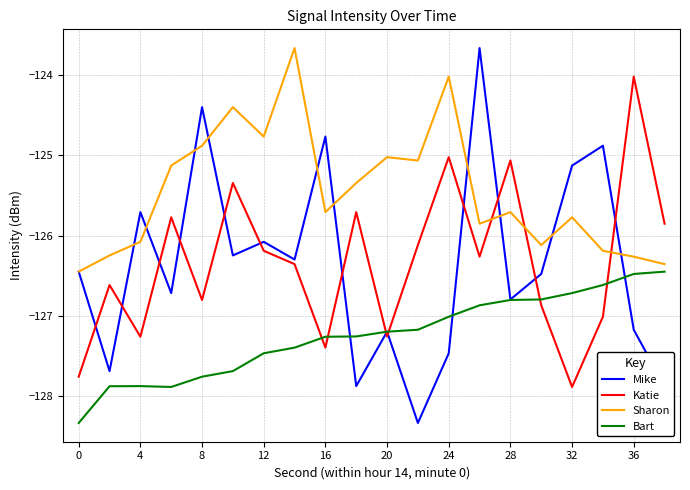

Which series has the largest total across all categories?

Sharon